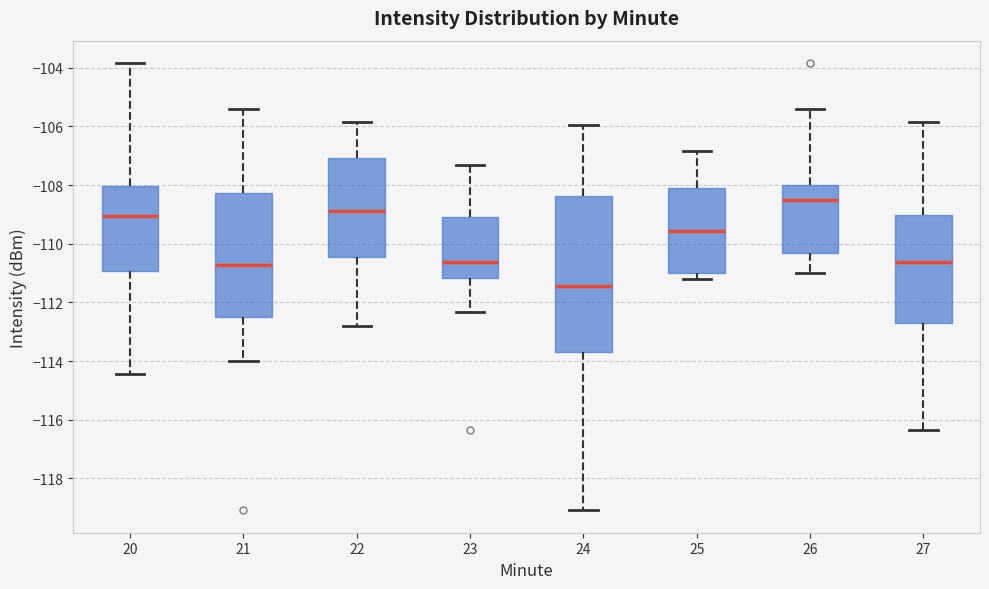

Which box's median line is the highest?

26